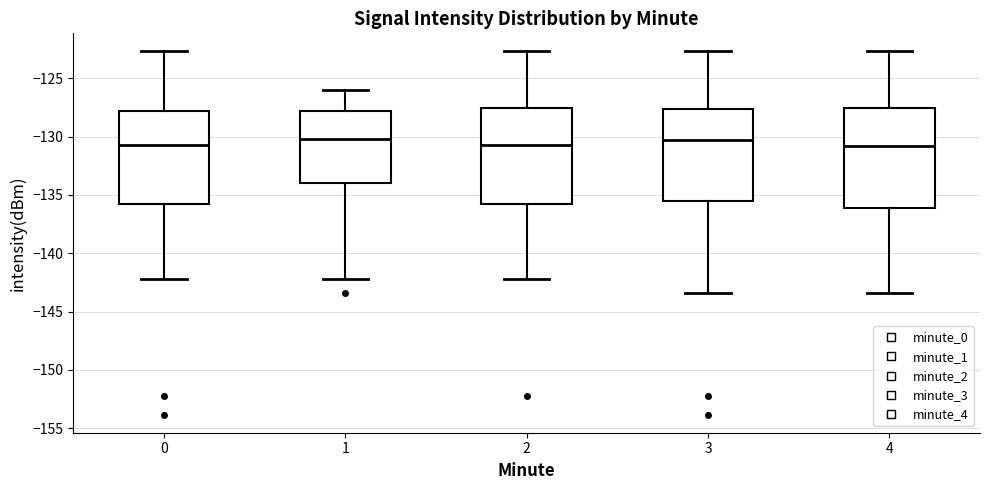

Where does the upper whisker of the box at x = 2 end on the y-axis? The values are not printed on the chart, so give them approximately, as read against the axis.

-122.5